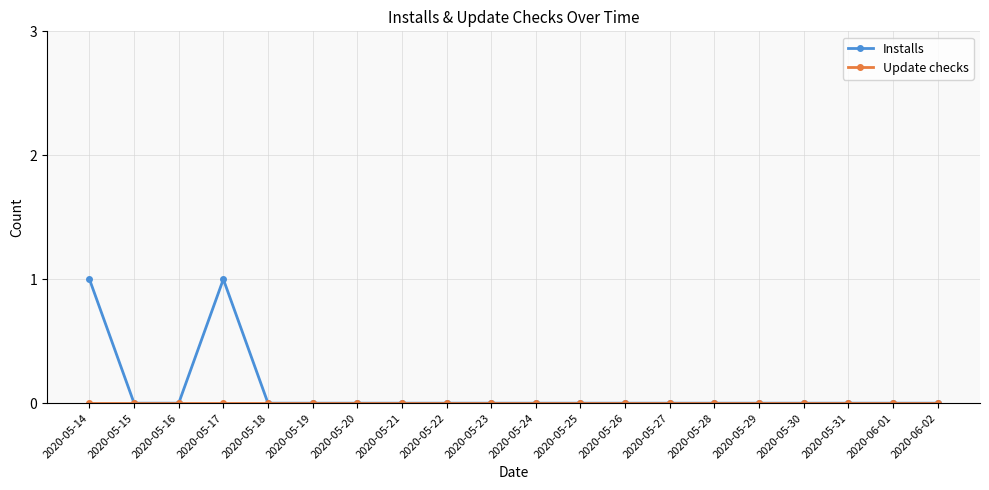

What is the label of the 12th point from the left?

2020-05-25